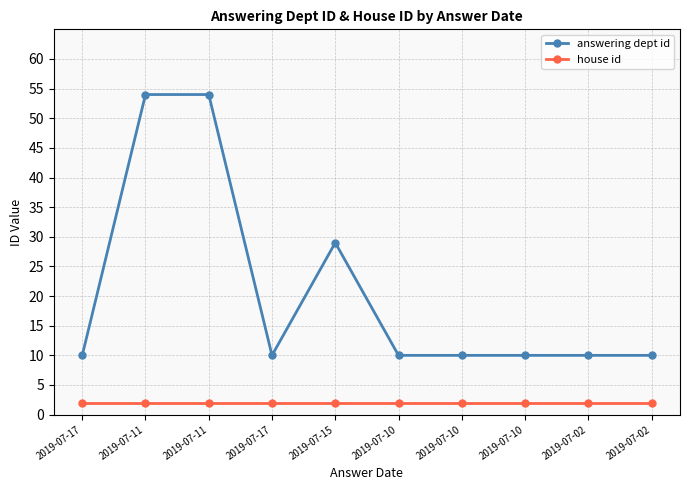

How many interior local valleys does the answering dept id series have?

1